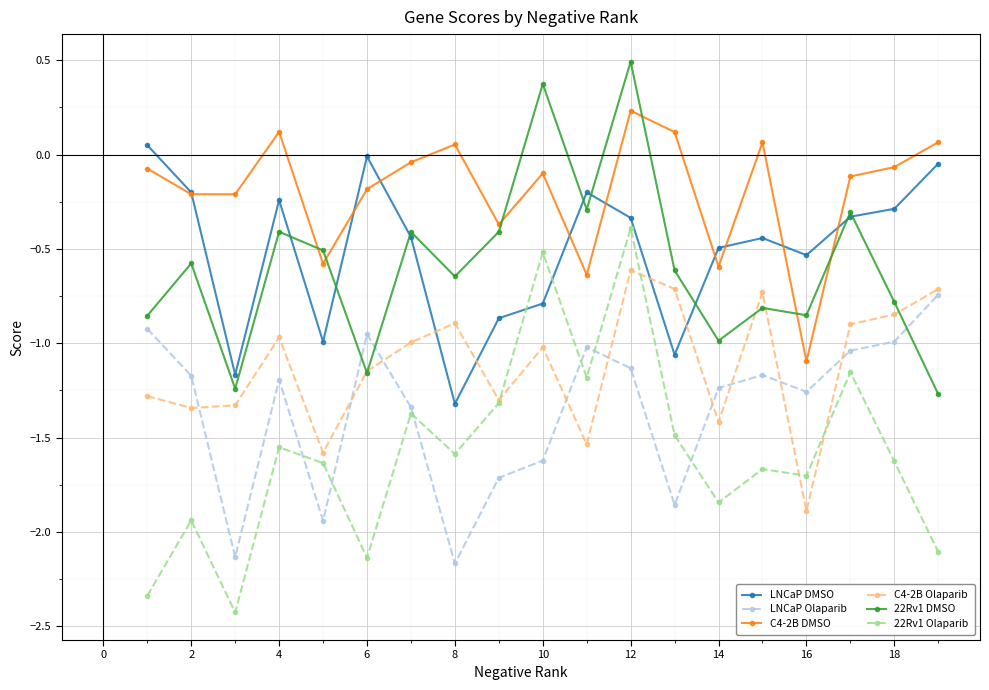

Which series has the largest total across all categories?

C4-2B DMSO